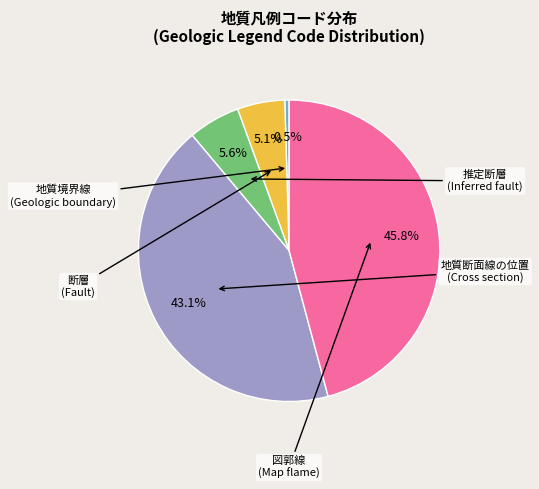

Is there any slice that represents more than half of the pie?

No